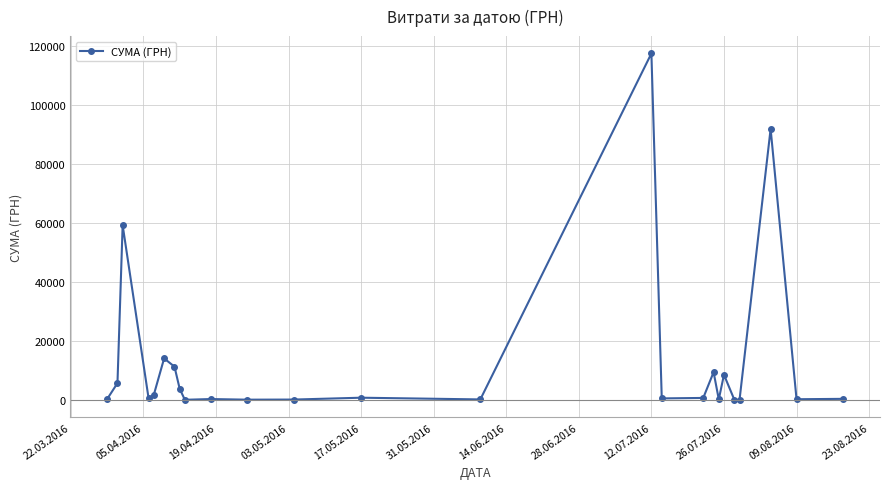

What is the difference between the maximum and minimum values?

117471.0